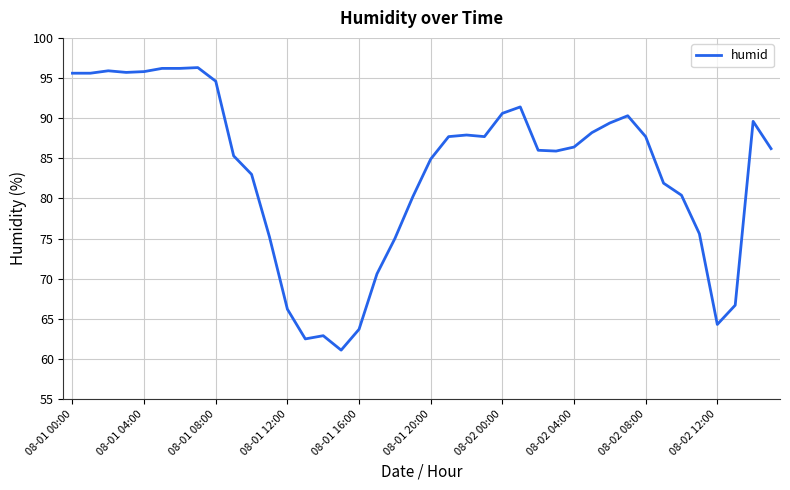

What is the minimum value shown in the chart?

61.1